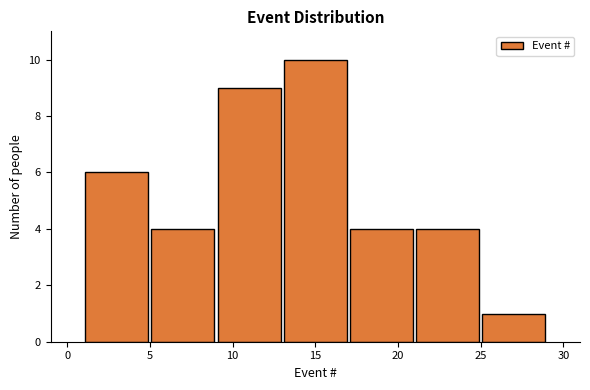

Reading left to right, transcribe this chart: for each bar, give the range it covers on the x-axis and its height. The values are not printed on the chart, so give them approximately, as read against the axis.

1 to 5: 6
5 to 9: 4
9 to 13: 9
13 to 17: 10
17 to 21: 4
21 to 25: 4
25 to 29: 1